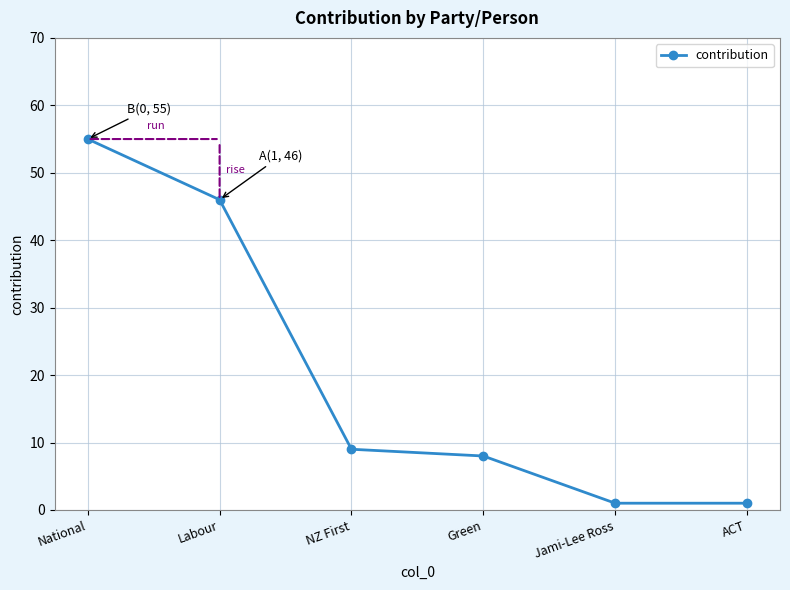

What is the difference between the second highest and second lowest values?

45